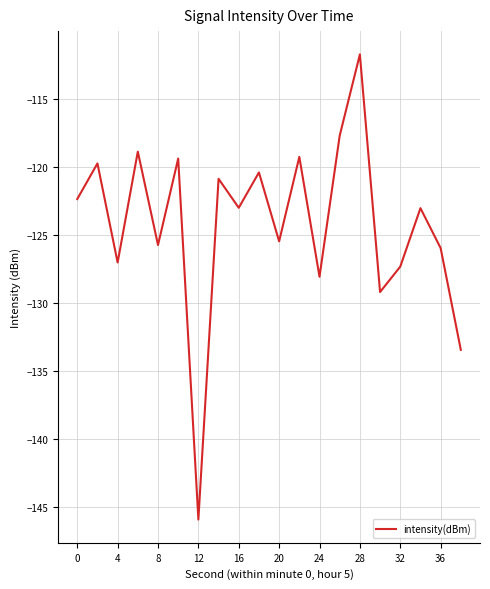

How many series are shown in this chart?

1